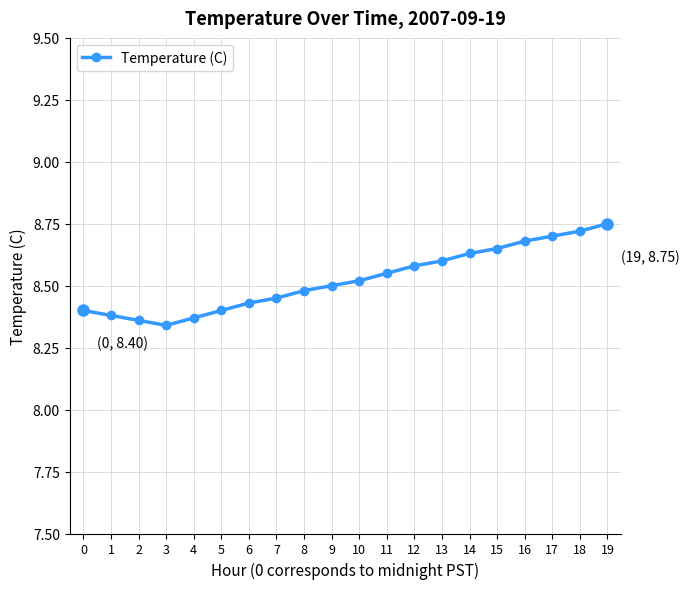

What is the difference between the maximum and minimum values?

0.4